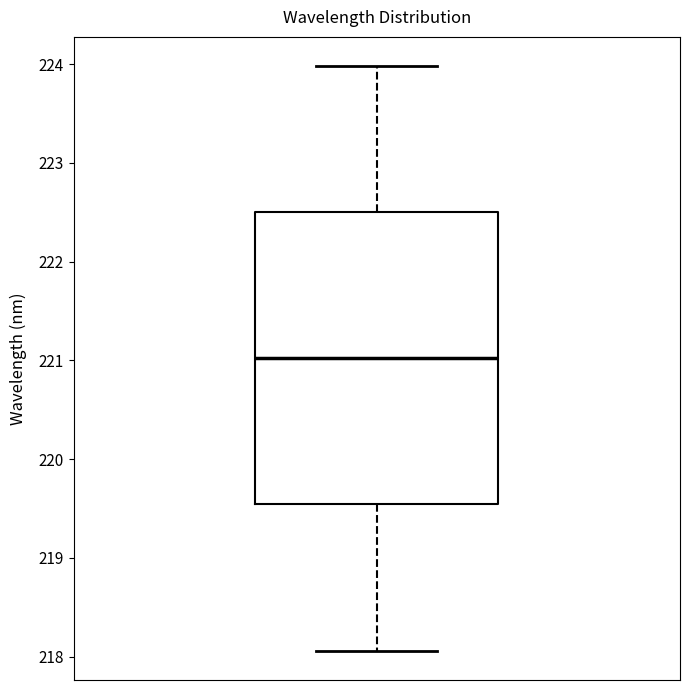

Transcribe this box plot: give where the median line is, the range the box spans, and where the two whiskers end, as read against the y-axis. The values are not printed on the chart, so give them approximately, as read against the axis.

median 221.0, box 219.5 to 222.5, whiskers 218.1 to 224.0